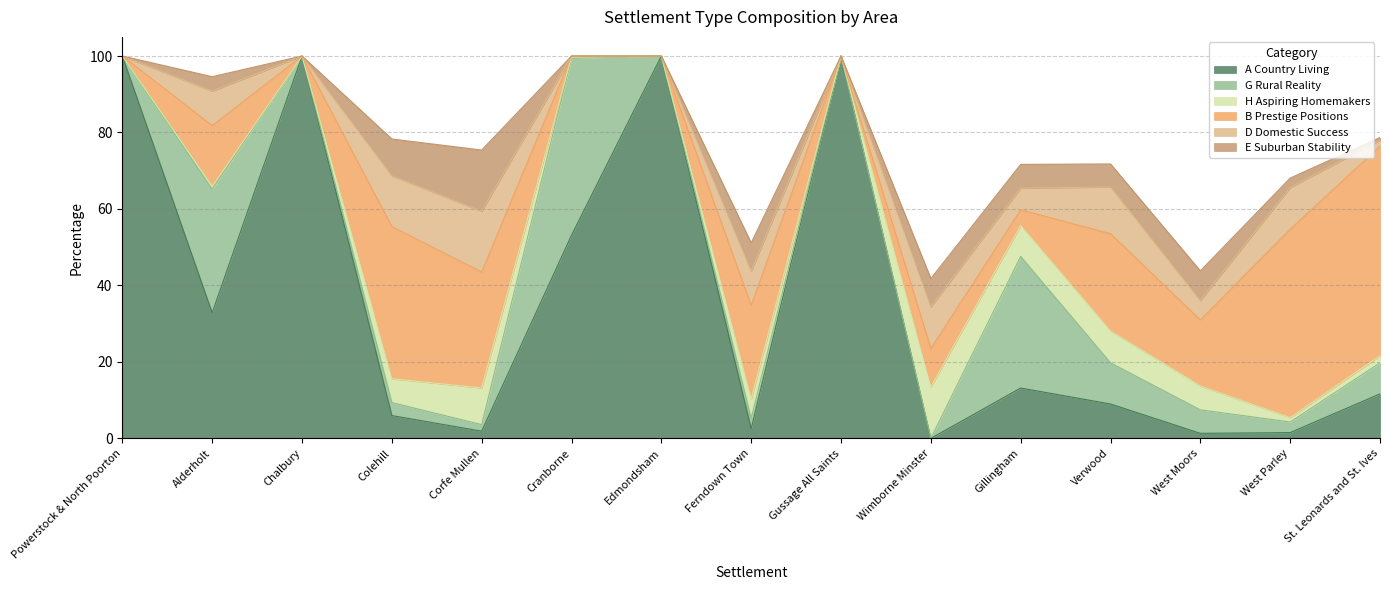

What position from the right is Chalbury?

13